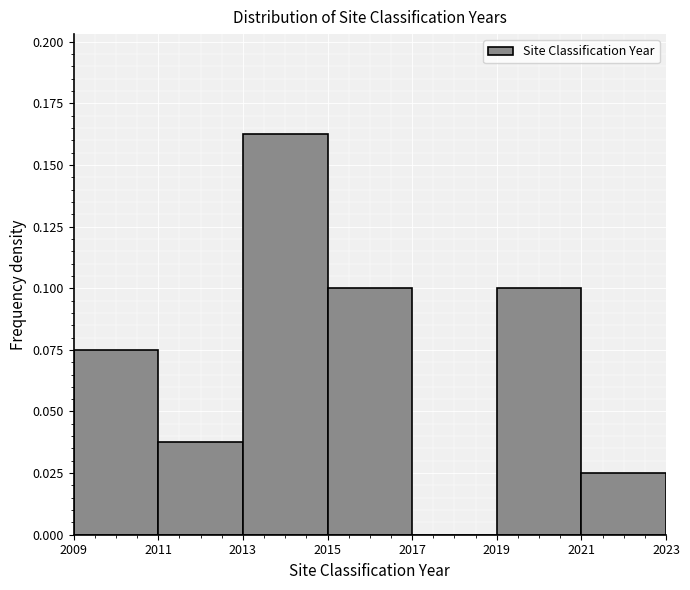

Reading left to right, transcribe this chart: for each bar, give the range it covers on the x-axis and its height. The values are not printed on the chart, so give them approximately, as read against the axis.

2009 to 2011: 0.075
2011 to 2013: 0.040
2013 to 2015: 0.165
2015 to 2017: 0.100
2017 to 2019: 0
2019 to 2021: 0.100
2021 to 2023: 0.025